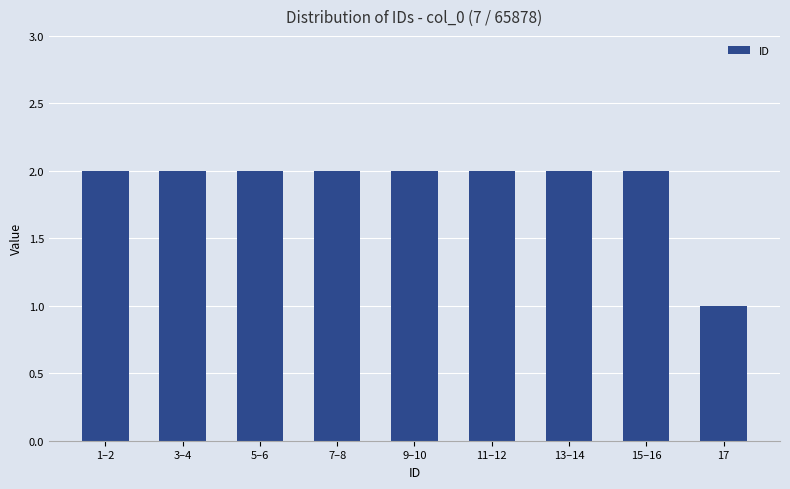

What is the maximum value shown in the chart?

2